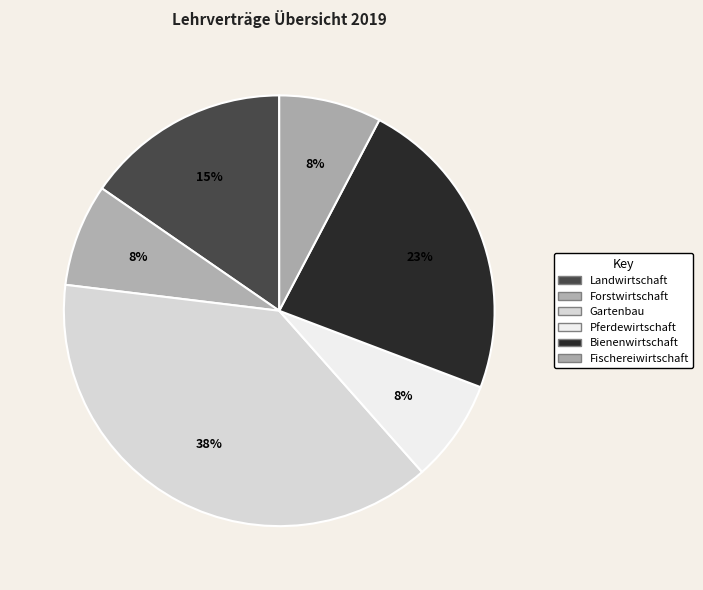

How many slices are in this pie chart?

6